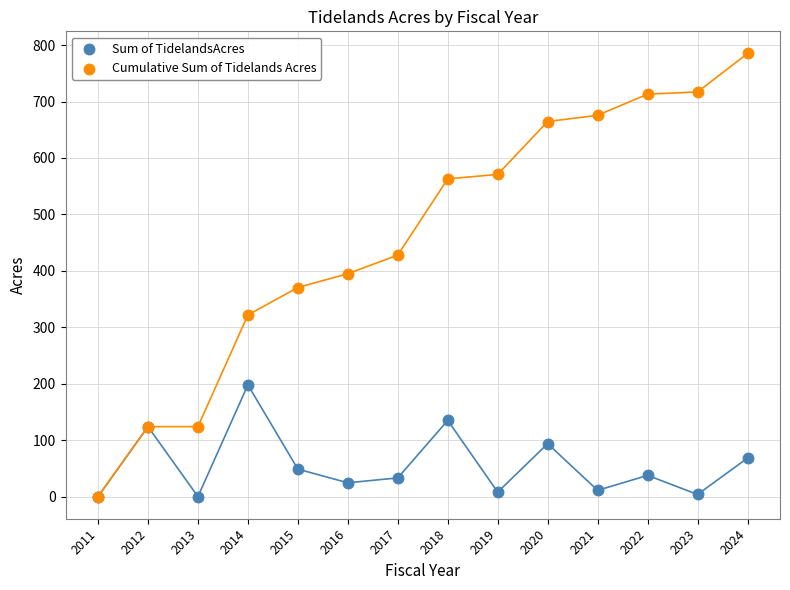

What are all the series names shown in the legend?

Sum of TidelandsAcres, Cumulative Sum of Tidelands Acres